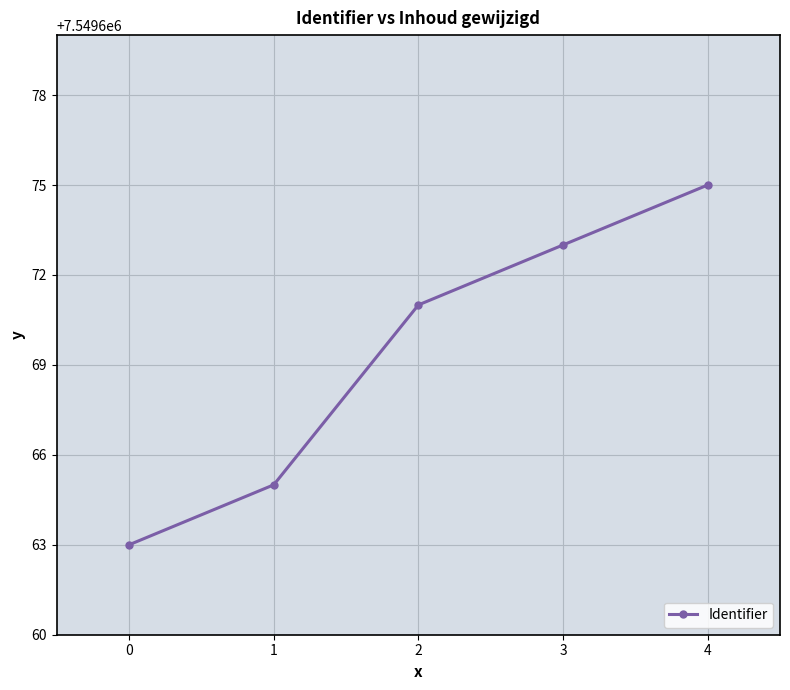

List the labels in order of value, smallest first.

0, 1, 2, 3, 4